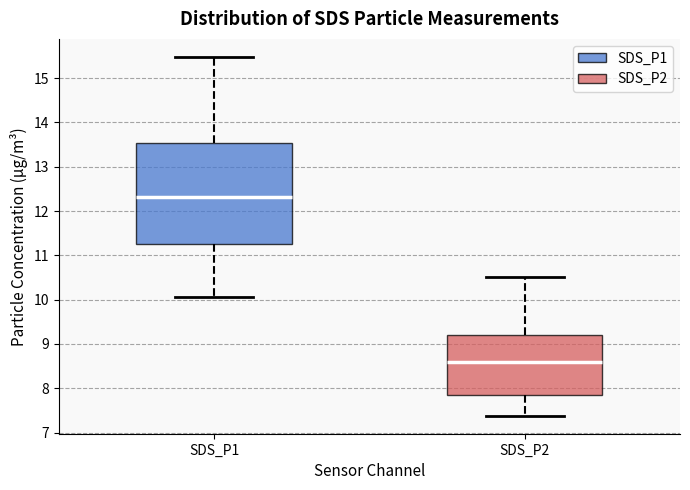

Reading left to right, read every box against the y-axis: the position of its median line, the range the box covers, and the ends of its whiskers. The values are not printed on the chart, so give them approximately, as read against the axis.

SDS_P1: median 12.3, box 11.3 to 13.5, whiskers 10.1 to 15.5
SDS_P2: median 8.6, box 7.9 to 9.2, whiskers 7.4 to 10.5